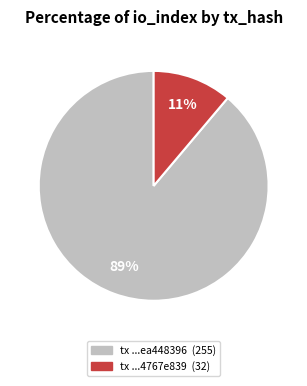

To the nearest percent, what is the average slice percentage?

50%